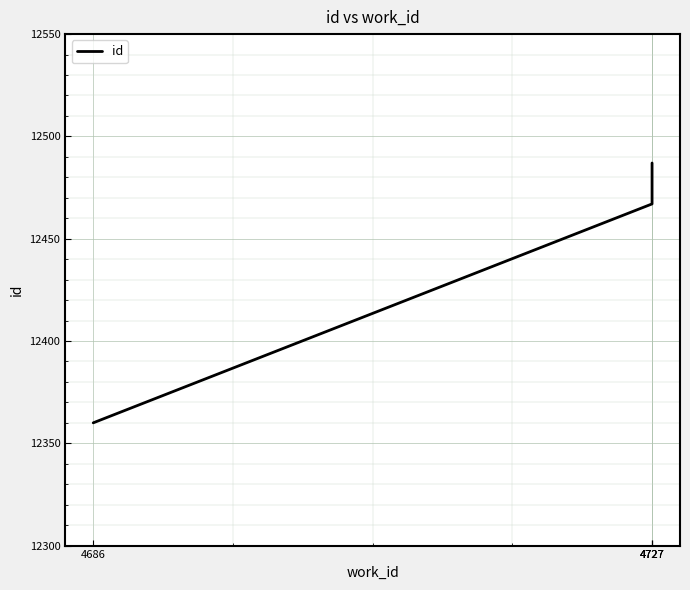

Which label corresponds to the largest value in the chart?

4727